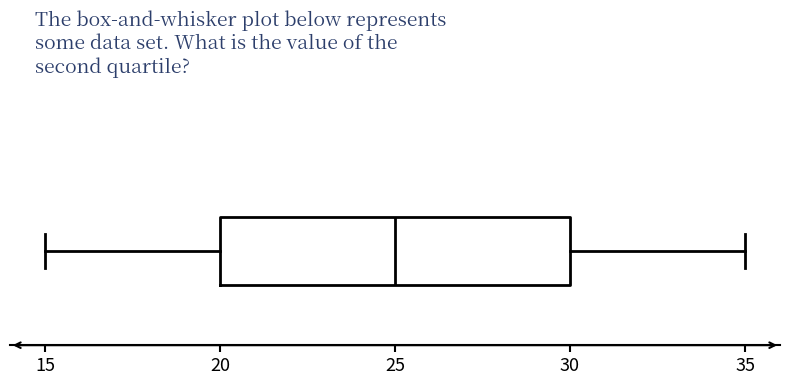

Transcribe this box plot: give where the median line is, the range the box spans, and where the two whiskers end, as read against the x-axis. The values are not printed on the chart, so give them approximately, as read against the axis.

median 25, box 20 to 30, whiskers 15 to 35